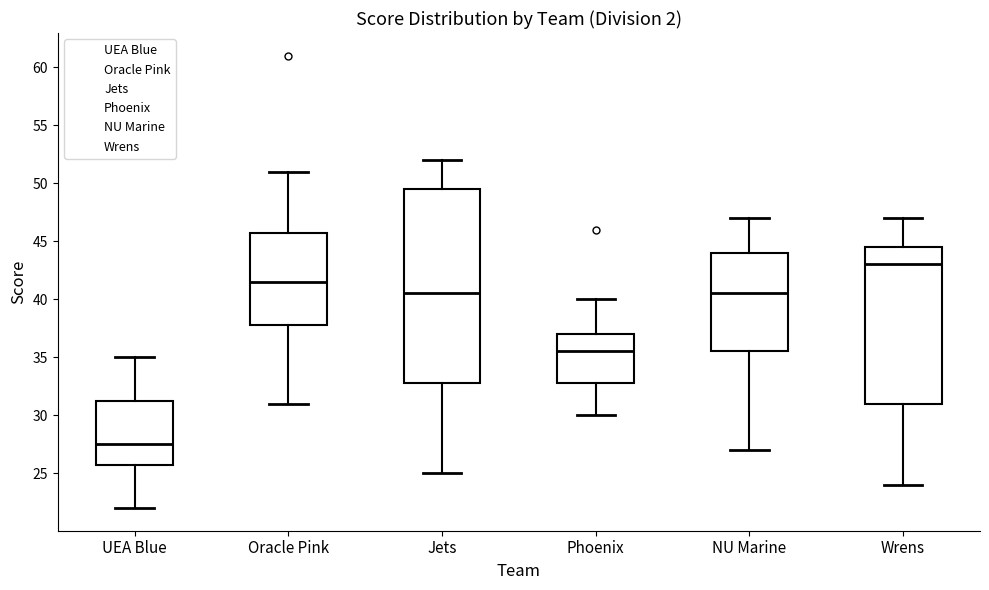

Comparing the boxes themselves (not the whiskers), which one is the tallest?

Jets